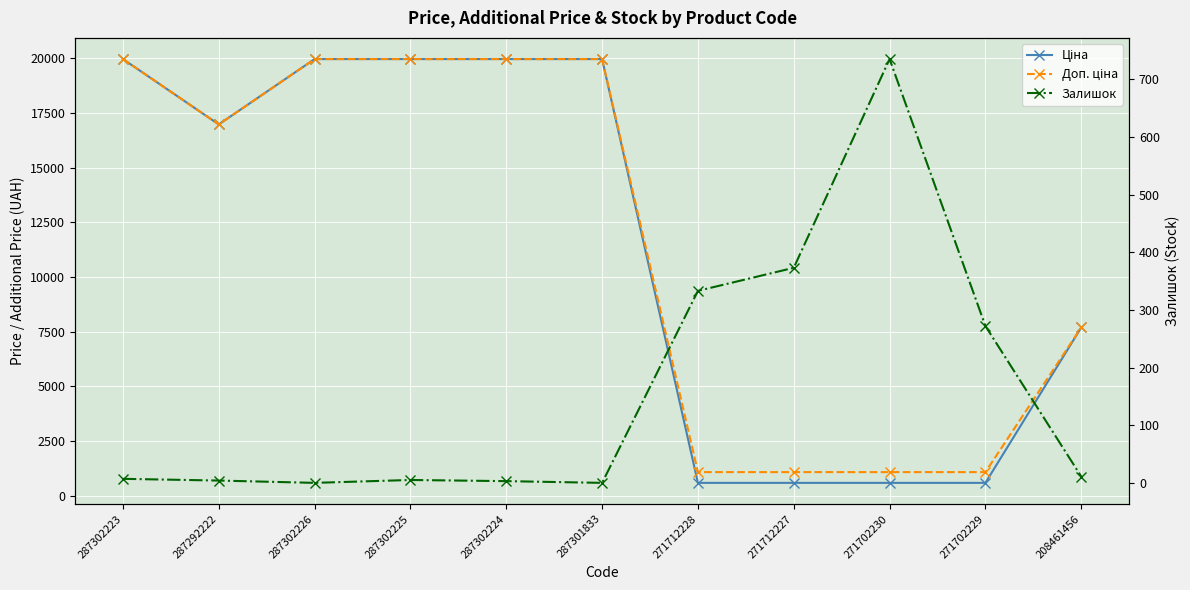

The Ціна series shows 6306.2 at 287302225. True or false?

False